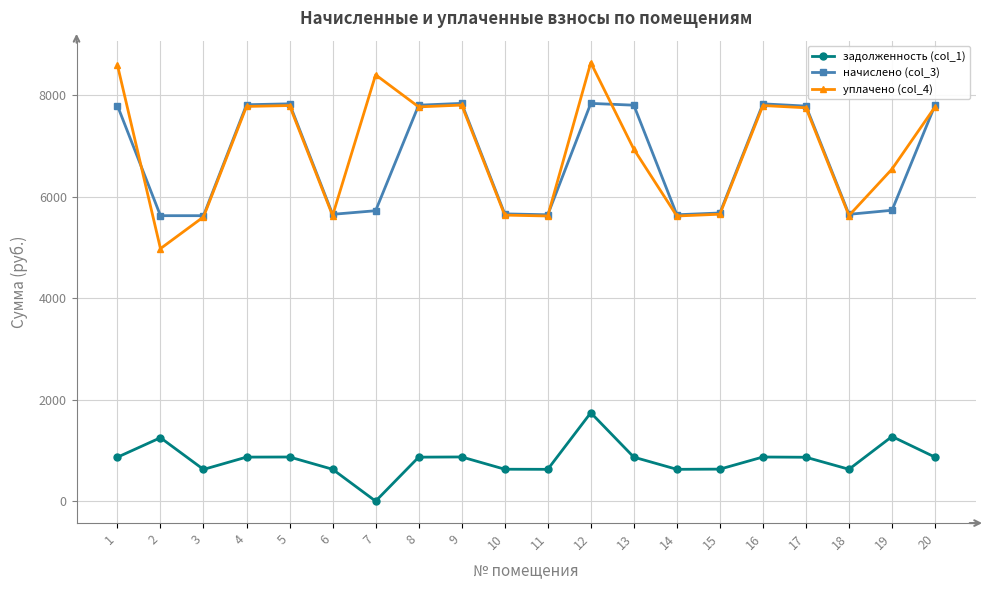

What is the lowest value of the уплачено (col_4) series?

4974.1